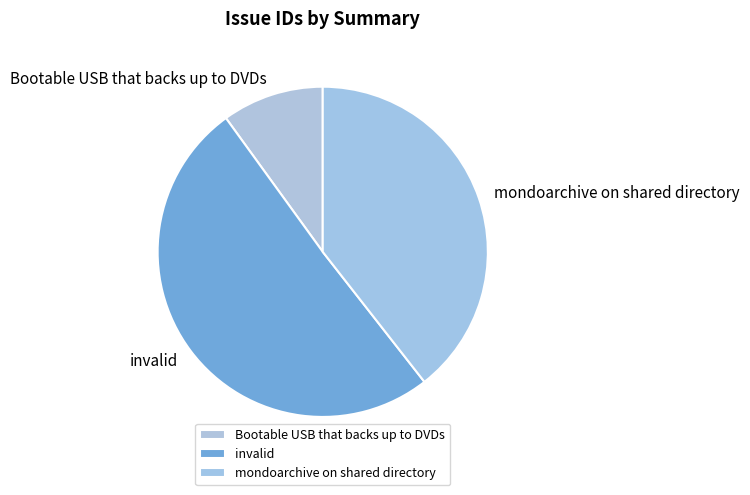

Approximately how many times larger is the value at Bootable USB that backs up to DVDs compared to mondoarchive on shared directory?

0.3